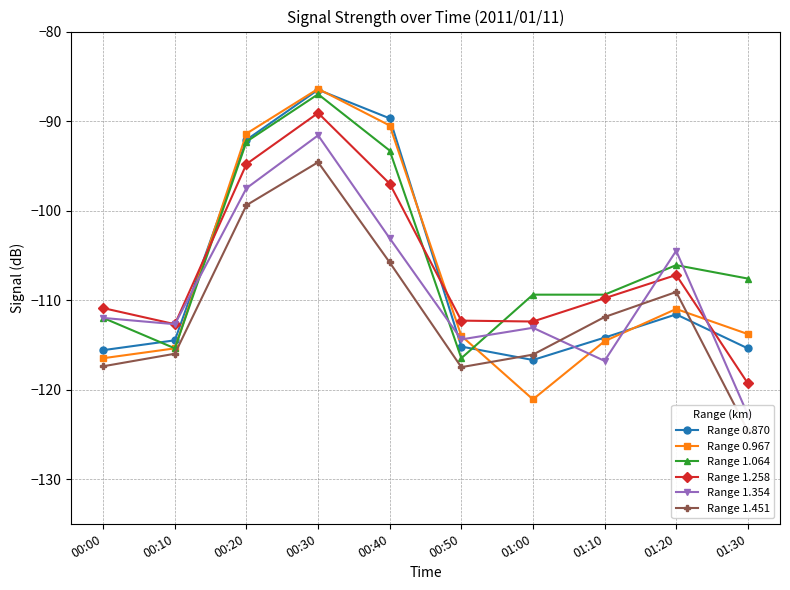

At 00:40, list the series in order from largest to smallest.

Range 0.870, Range 0.967, Range 1.064, Range 1.258, Range 1.354, Range 1.451